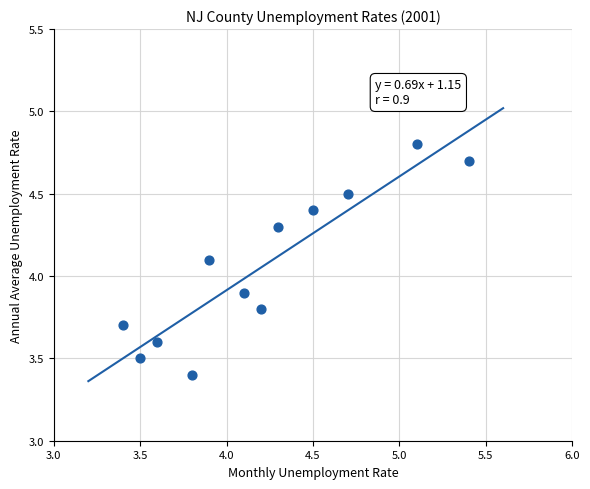

What is the range of Y values (max minus min)?

1.4